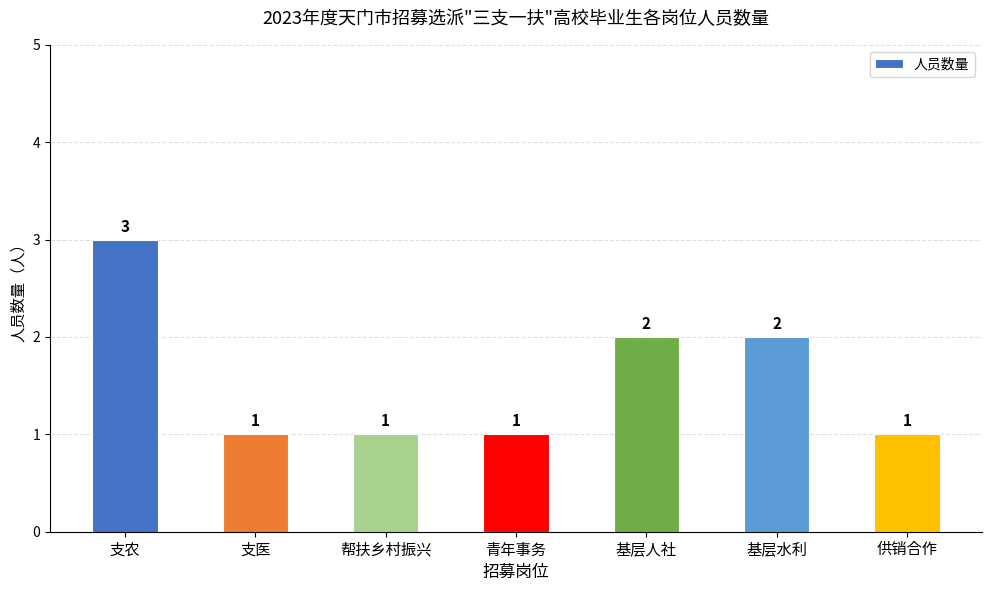

What is the difference between the second highest and minimum values?

1